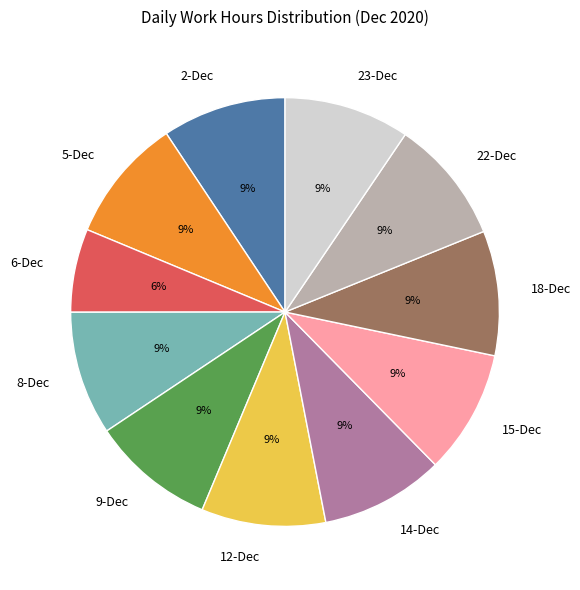

True or false: 15-Dec accounts for 9% of the total.

True